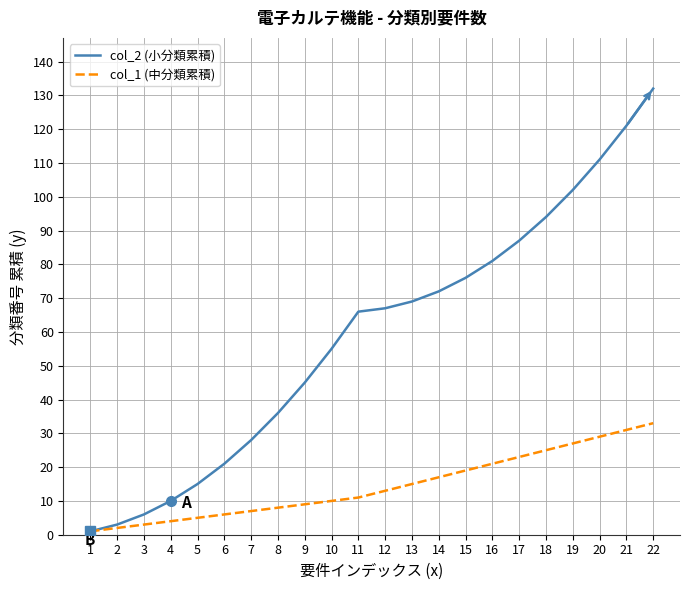

Which series has the largest range (max minus min)?

col_2 (小分類累積)